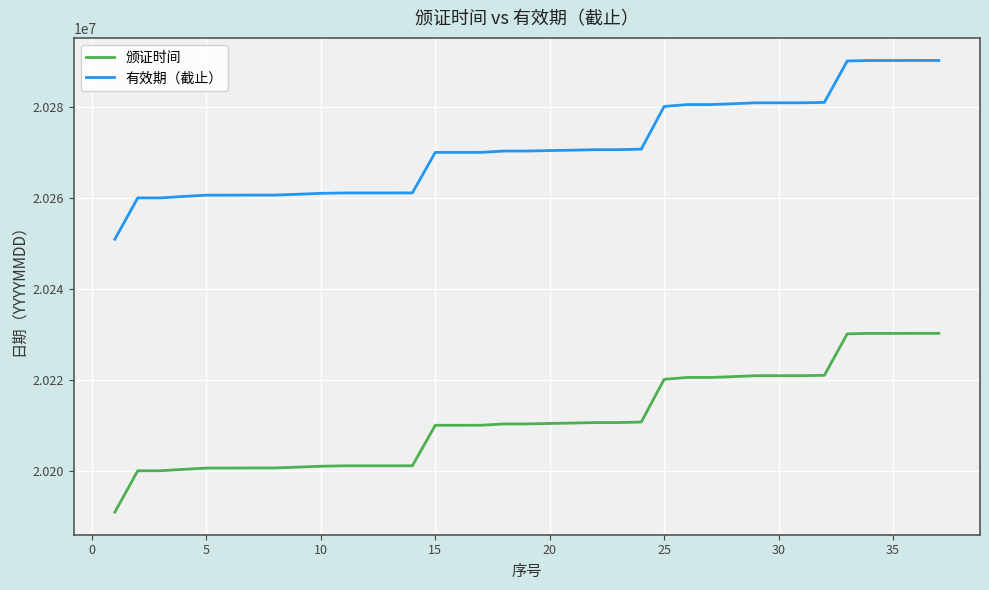

What is the difference between the maximum and minimum values in the 颁证时间 series?

39309